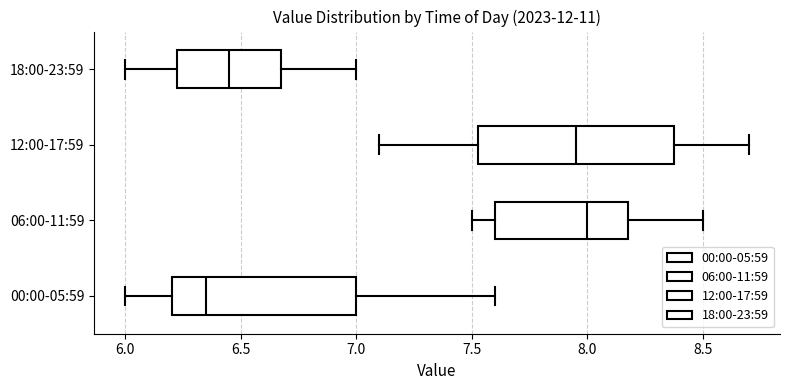

Reading bottom to top, transcribe this box plot: for each box, give where its median line is, the range the box spans, and where its two whiskers end, as read against the x-axis. The values are not printed on the chart, so give them approximately, as read against the axis.

00:00-05:59: median 6.35, box 6.20 to 7.00, whiskers 6.00 to 7.60
06:00-11:59: median 8.00, box 7.60 to 8.20, whiskers 7.50 to 8.50
12:00-17:59: median 7.95, box 7.55 to 8.40, whiskers 7.10 to 8.70
18:00-23:59: median 6.45, box 6.25 to 6.70, whiskers 6.00 to 7.00